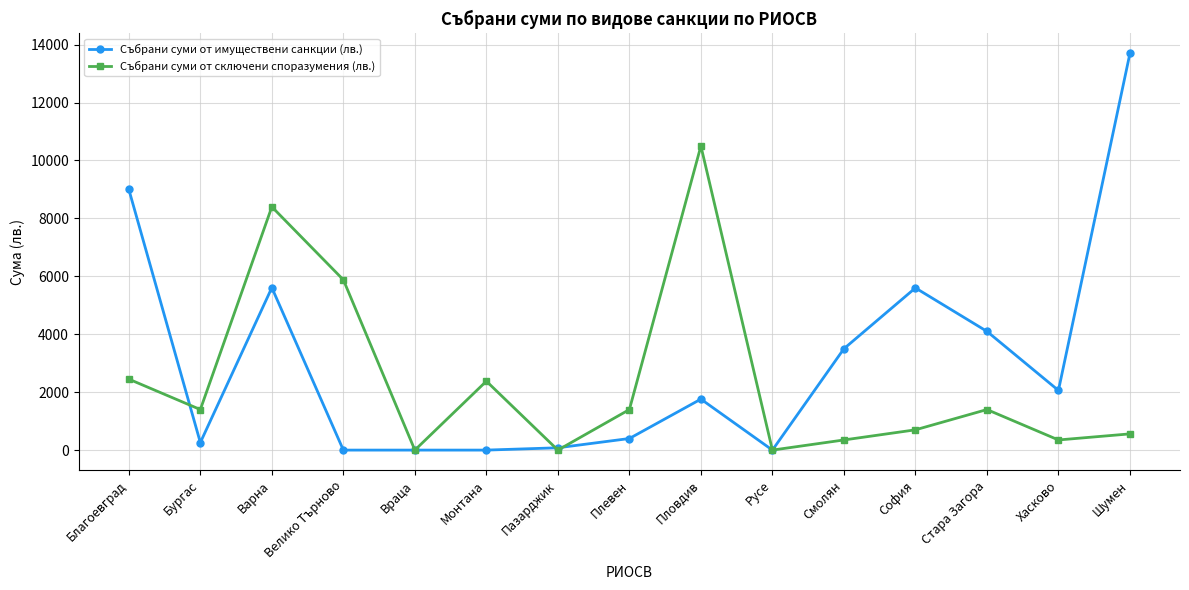

What is the total value across all series at Пазарджик?

80